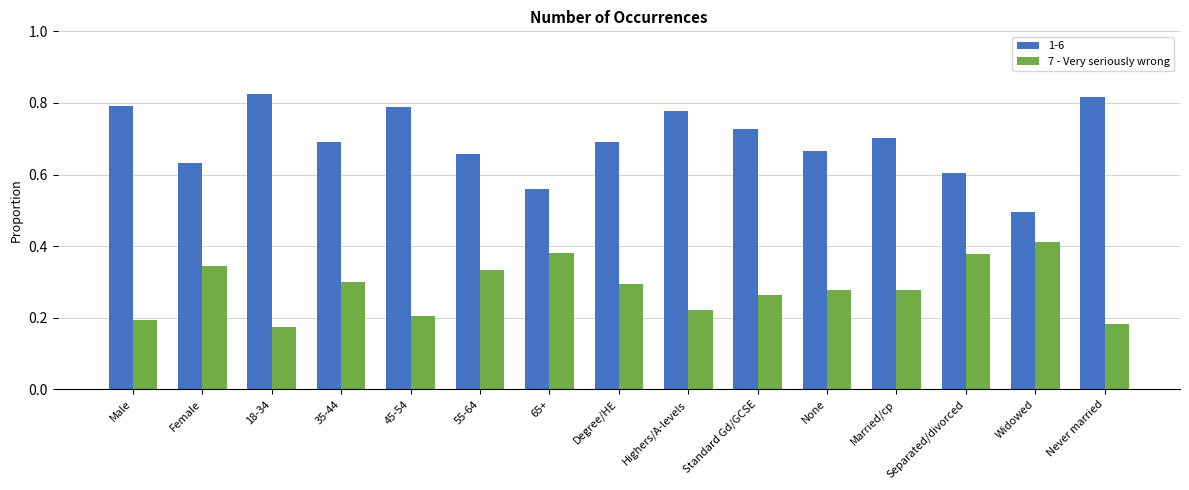

At which label does 7 - Very seriously wrong reach its peak?

Widowed